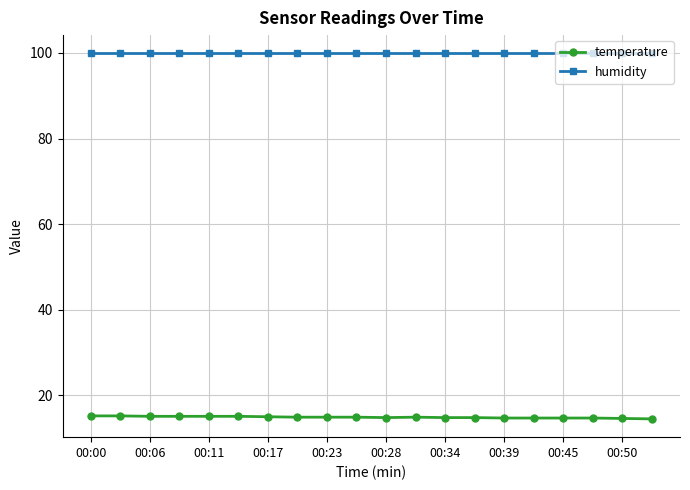

What is the maximum value for humidity?

99.9